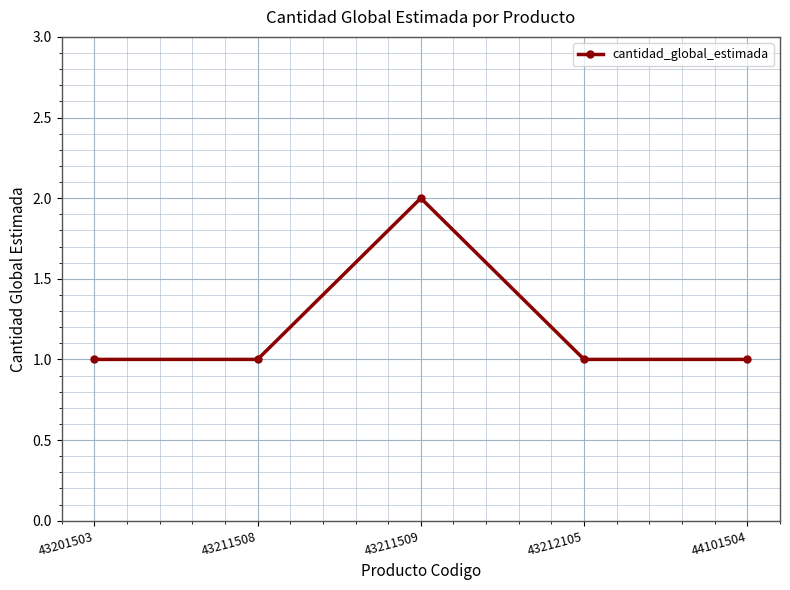

What is the smallest value displayed?

1